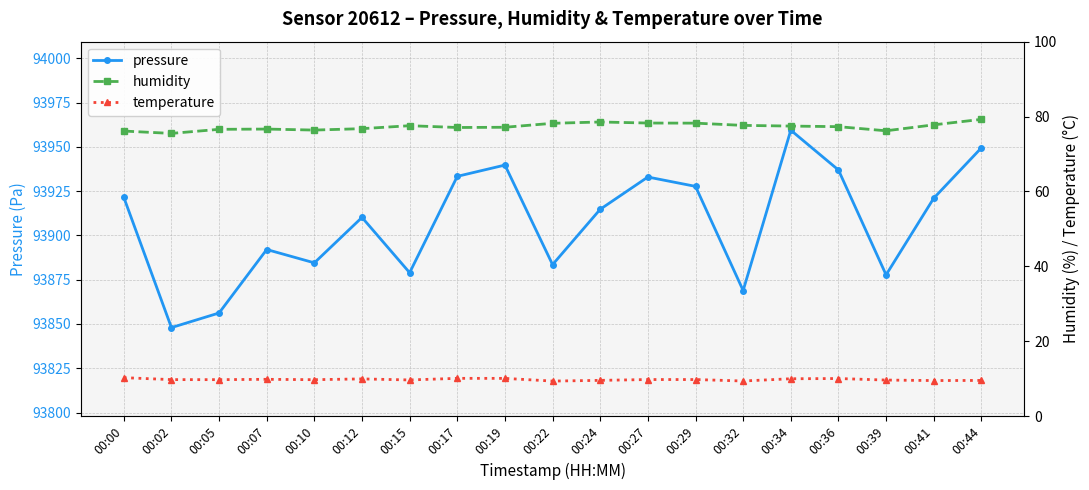

Reading right to left, list all the values displayed in this chart.

pressure: 93949.5	93921.0	93877.8	93937.0	93959.4	93868.9	93927.7	93933.0	93914.8	93883.5	93939.8	93933.4	93879.0	93910.2	93884.5	93892.1	93856.2	93848.0	93921.6
humidity: 79.2	77.8	76.2	77.3	77.5	77.6	78.2	78.3	78.5	78.2	77.1	77.1	77.6	76.8	76.4	76.7	76.6	75.5	76.1
temperature: 9.5	9.5	9.6	10.0	10.0	9.4	9.8	9.8	9.6	9.4	10.1	10.1	9.7	9.9	9.7	9.8	9.7	9.8	10.3